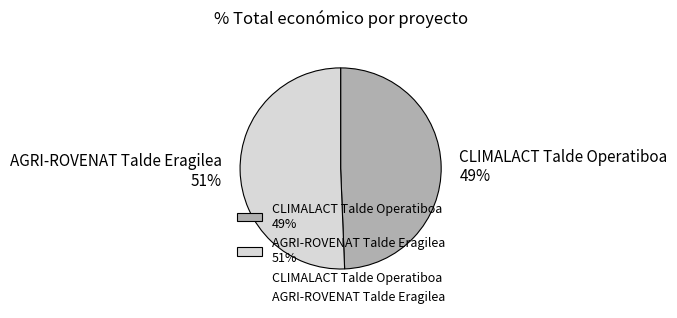

Which category has the biggest portion of the pie?

AGRI-ROVENAT Talde Eragilea